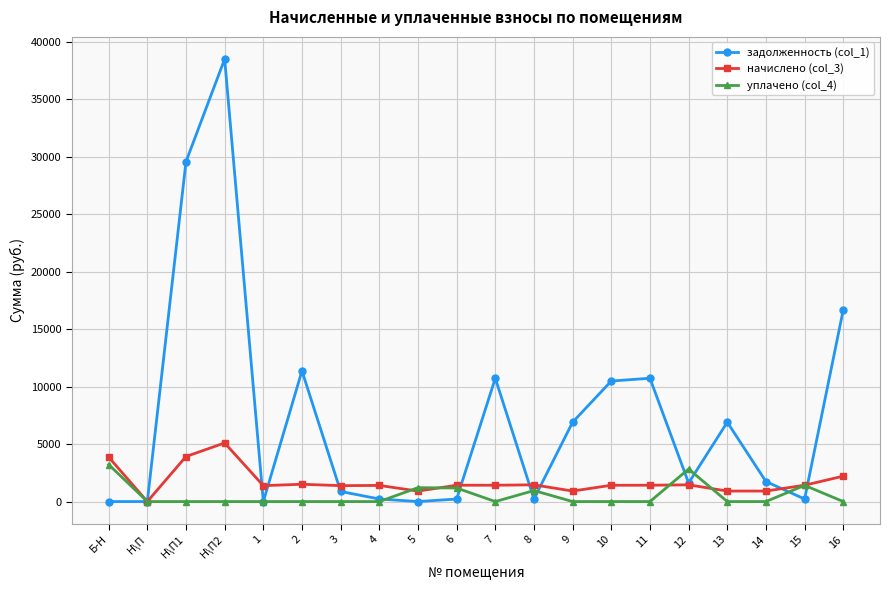

What position from the left is 1?

5